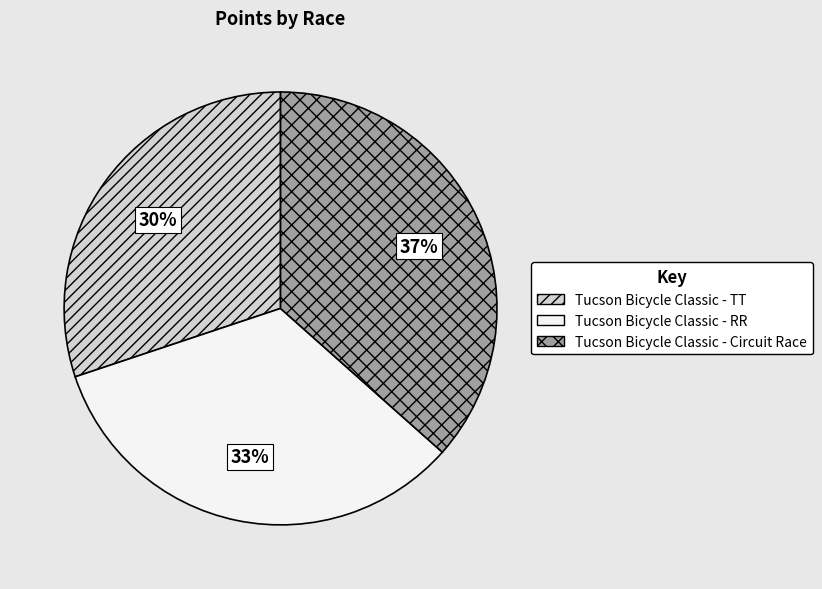

To the nearest percent, what portion does Tucson Bicycle Classic - Circuit Race represent?

37%